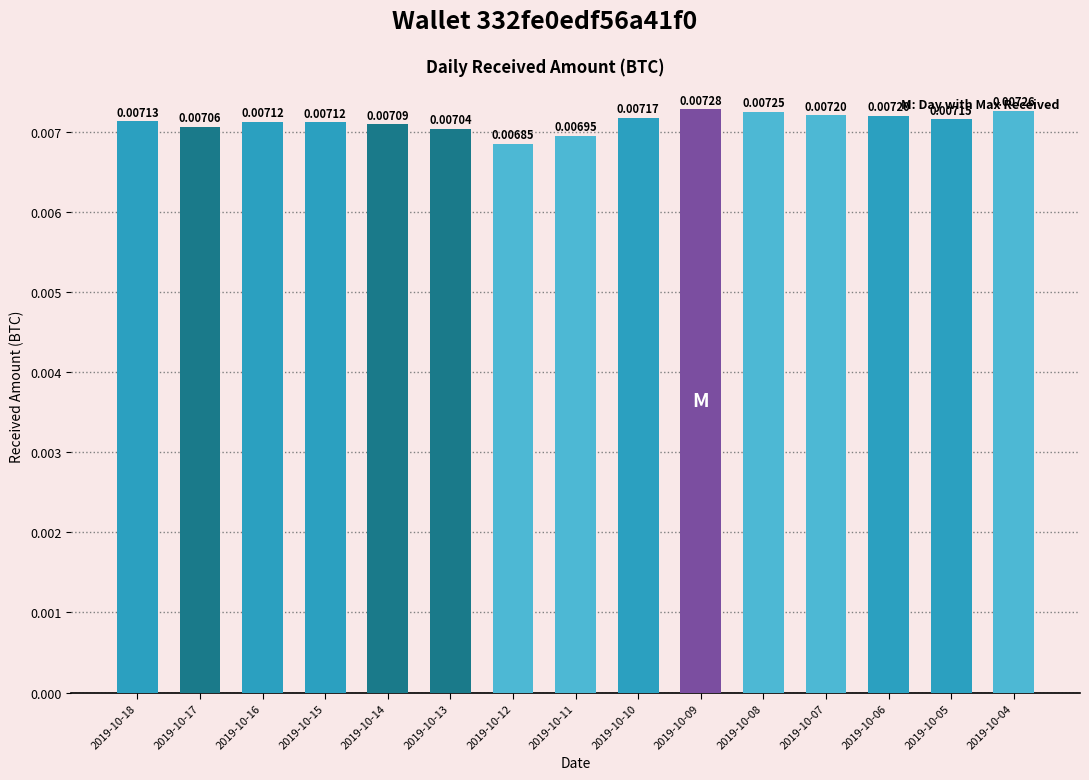

At which label is the value closest to 0?

2019-10-12